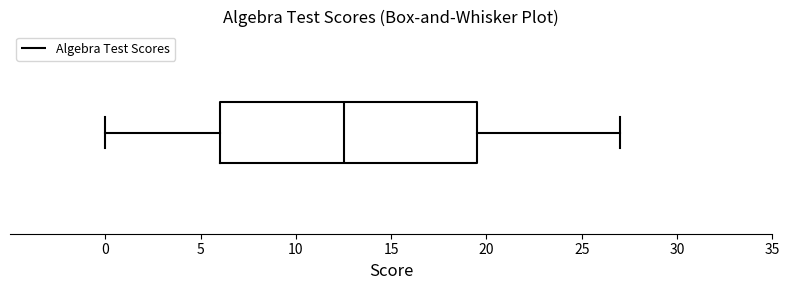

Transcribe this box plot: give where the median line is, the range the box spans, and where the two whiskers end, as read against the x-axis. The values are not printed on the chart, so give them approximately, as read against the axis.

median 12.5, box 6.0 to 19.5, whiskers 0.0 to 27.0